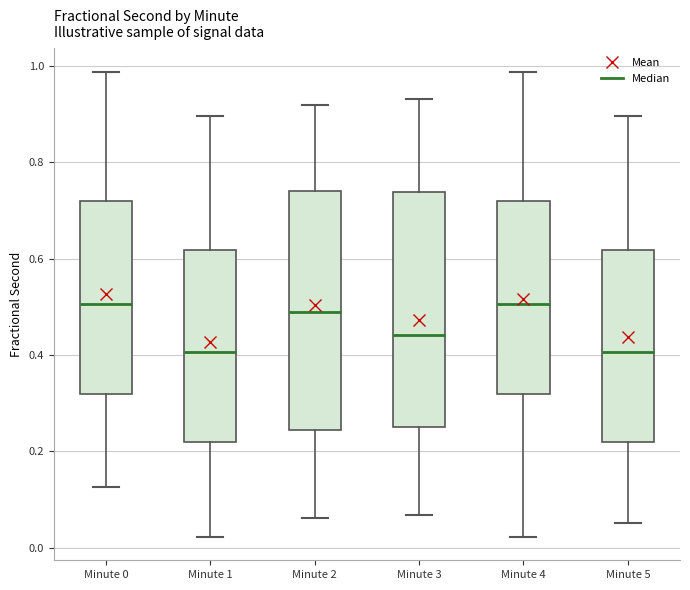

Reading left to right, read every box against the y-axis: the position of its median line, the range the box covers, and the ends of its whiskers. The values are not printed on the chart, so give them approximately, as read against the axis.

Minute 0: median 0.50, box 0.32 to 0.72, whiskers 0.12 to 0.98
Minute 1: median 0.40, box 0.22 to 0.62, whiskers 0.02 to 0.90
Minute 2: median 0.48, box 0.24 to 0.74, whiskers 0.06 to 0.92
Minute 3: median 0.44, box 0.24 to 0.74, whiskers 0.06 to 0.94
Minute 4: median 0.50, box 0.32 to 0.72, whiskers 0.02 to 0.98
Minute 5: median 0.40, box 0.22 to 0.62, whiskers 0.06 to 0.90